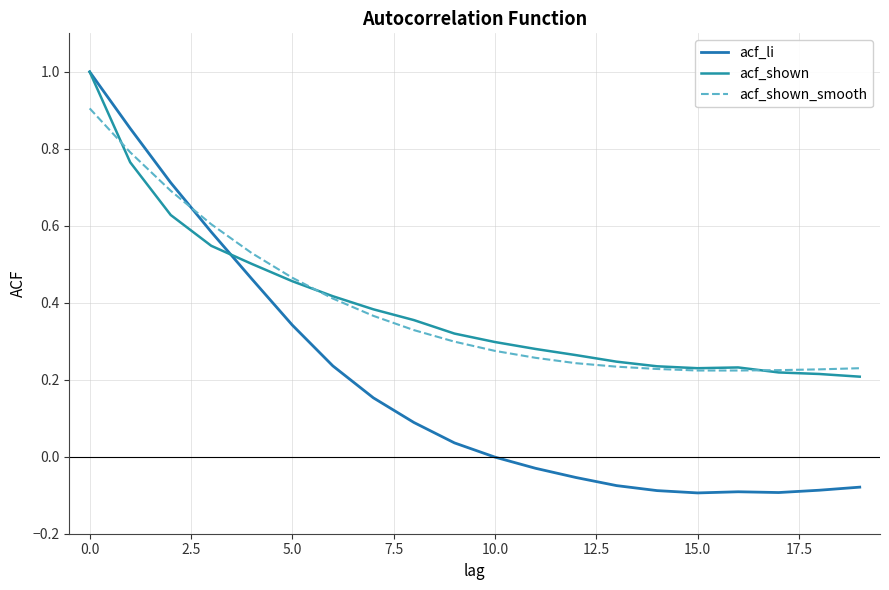

How many lines are shown in the chart?

3